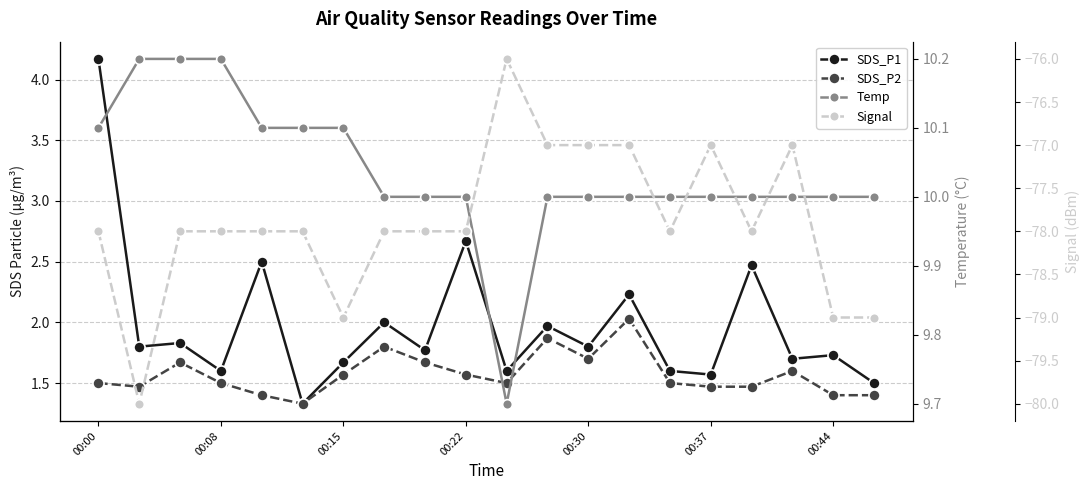

Where does the Temp series first go above 10?

00:00